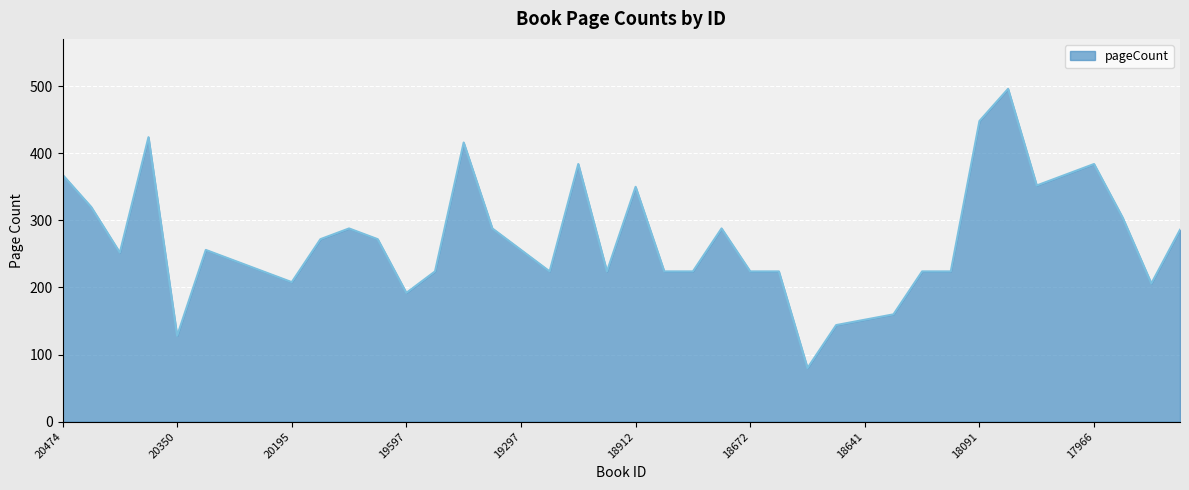

What is the greatest value displayed?

496